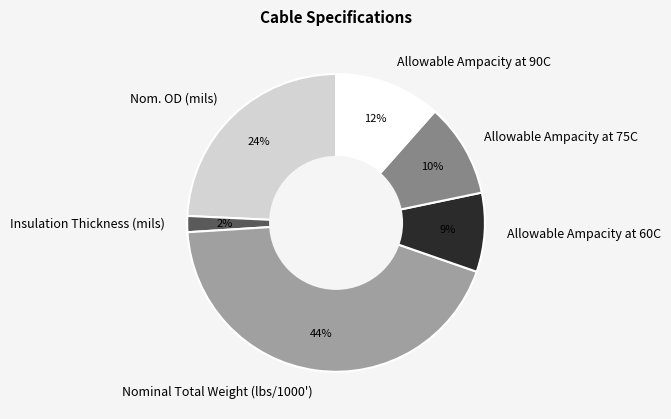

Do Allowable Ampacity at 90C and Insulation Thickness (mils) together represent more than half of the pie?

No